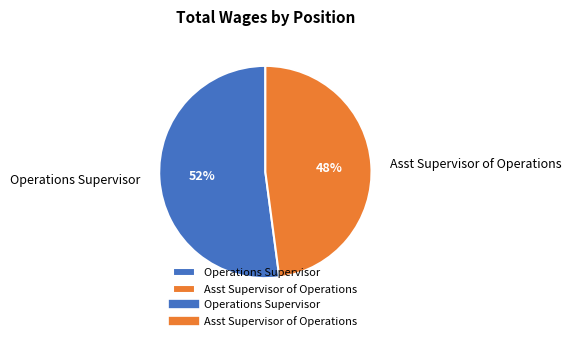

True or false: Asst Supervisor of Operations accounts for 38% of the total.

False